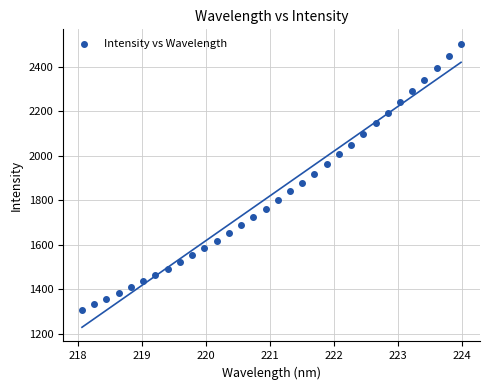

What is the range of X values (max minus min)?

5.9